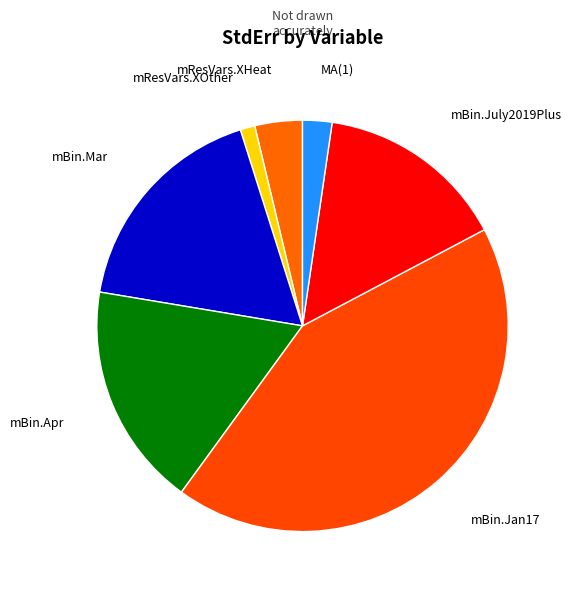

Which slice is the smallest?

mResVars.XOther